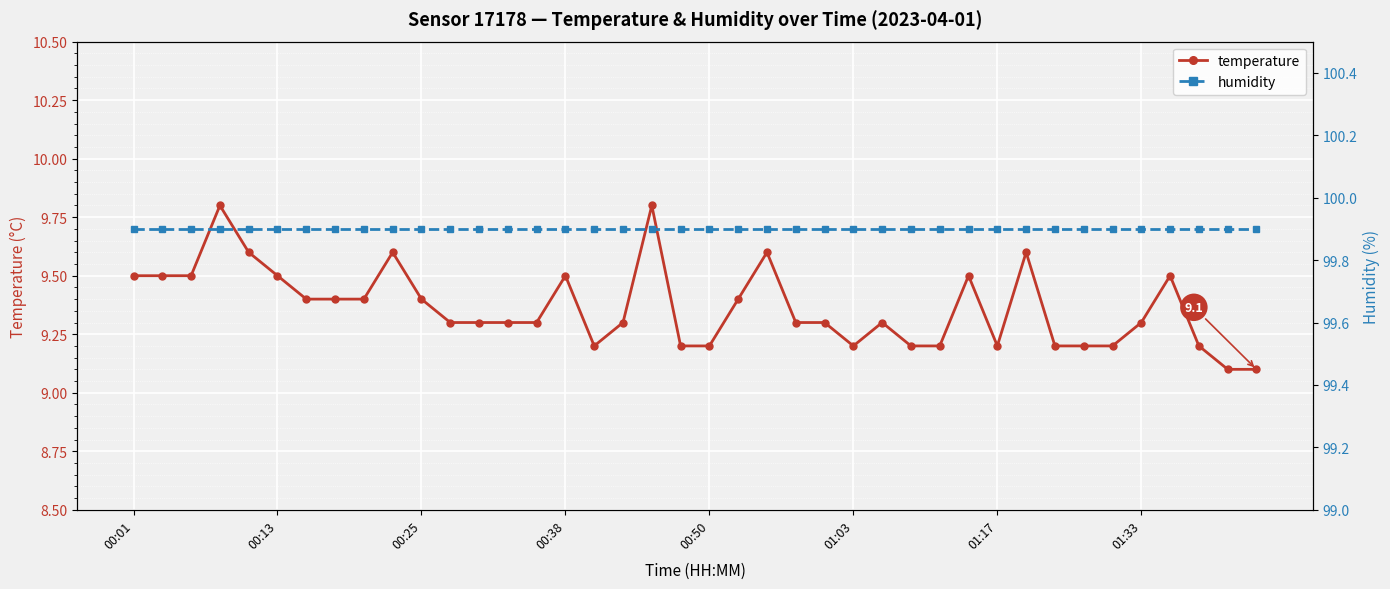

True or false: humidity and temperature cross at least once.

False